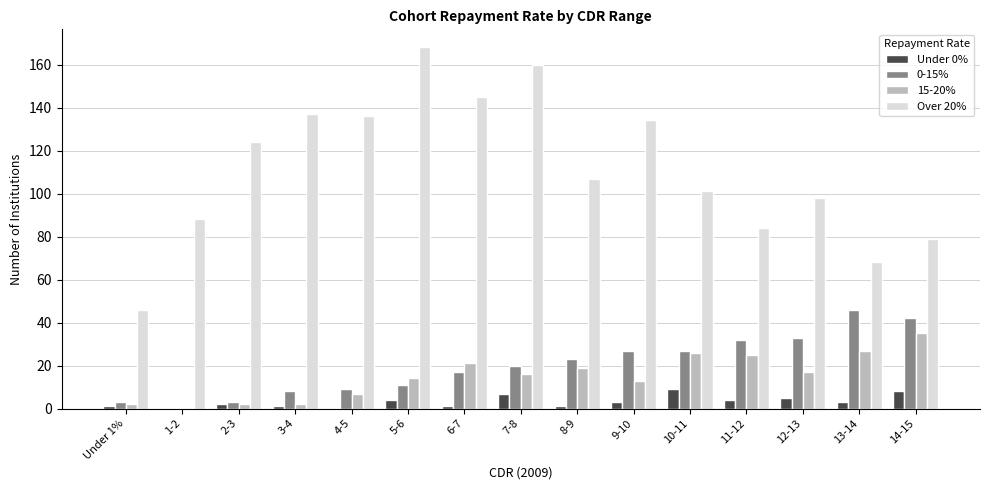

How many groups of bars are there?

15